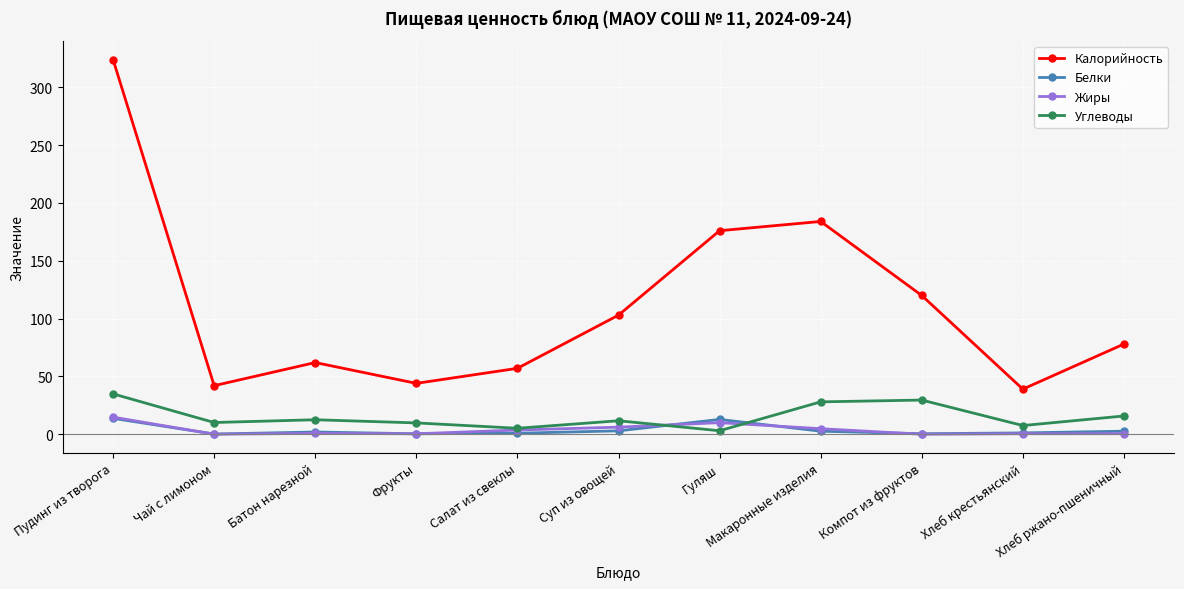

How many categories are shown in the chart?

11